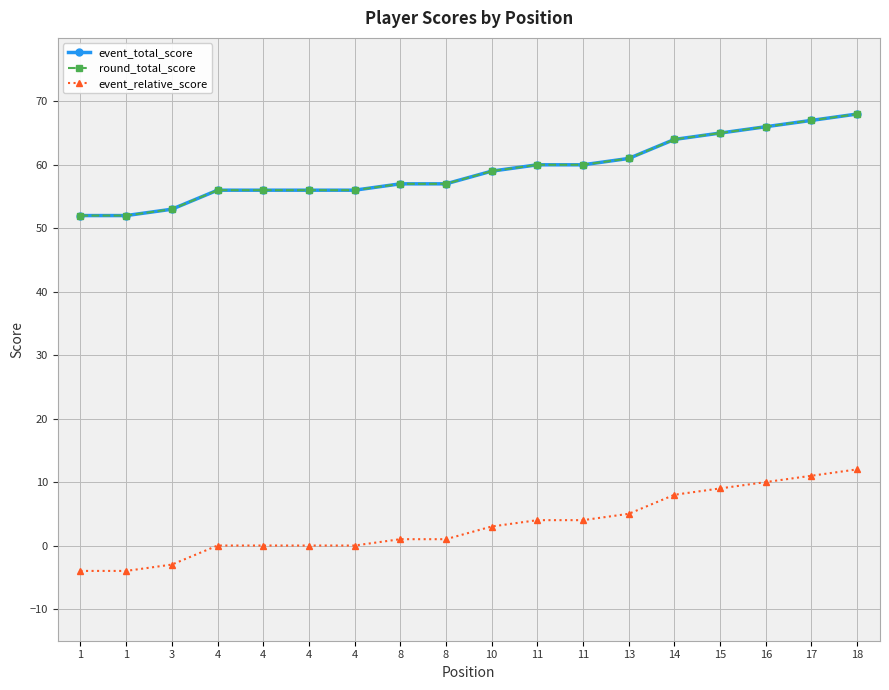

True or false: event_total_score and round_total_score intersect in this chart.

False